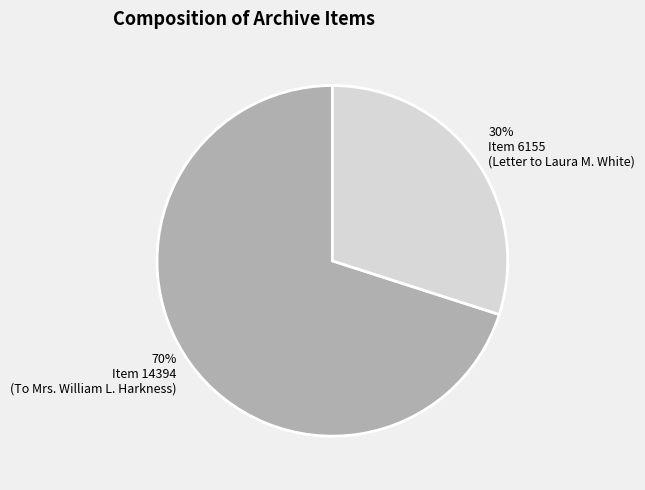

Does any single category account for the majority?

Yes